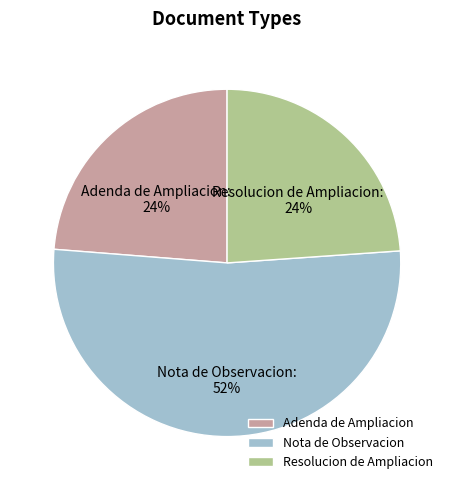

Does Nota de Observacion account for over 50% of the chart?

Yes